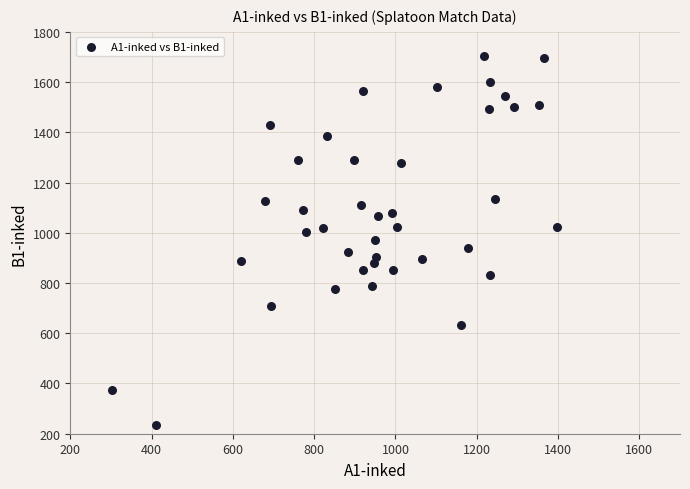

What is the range of X values (max minus min)?

1095